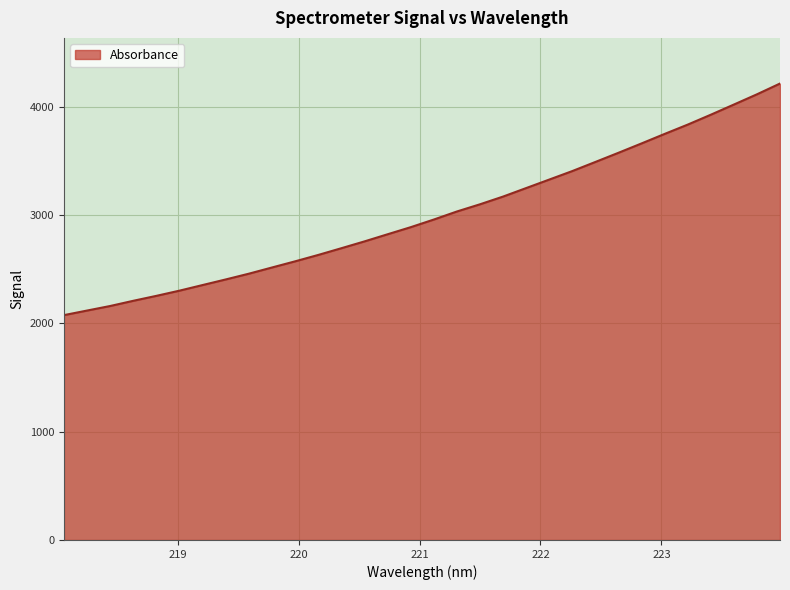

What is the greatest value displayed?

4216.3